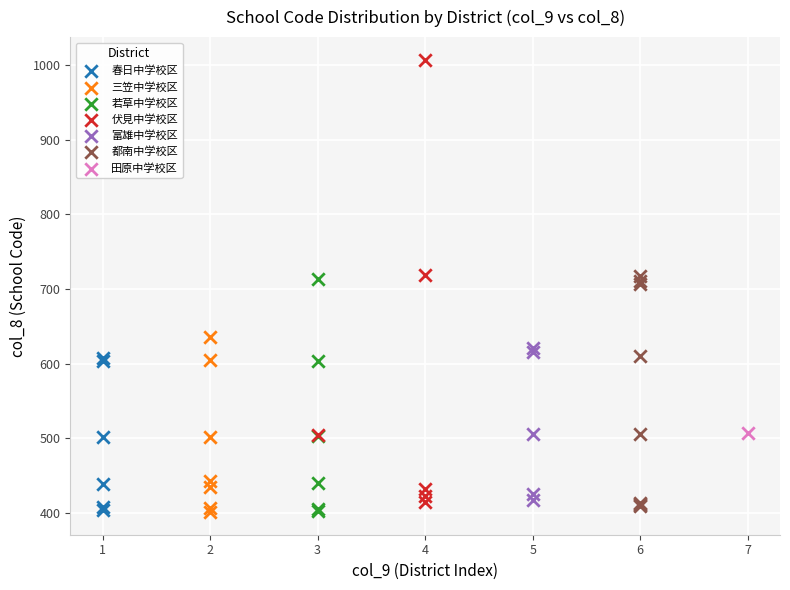

Which series reaches the maximum Y coordinate?

伏見中学校区